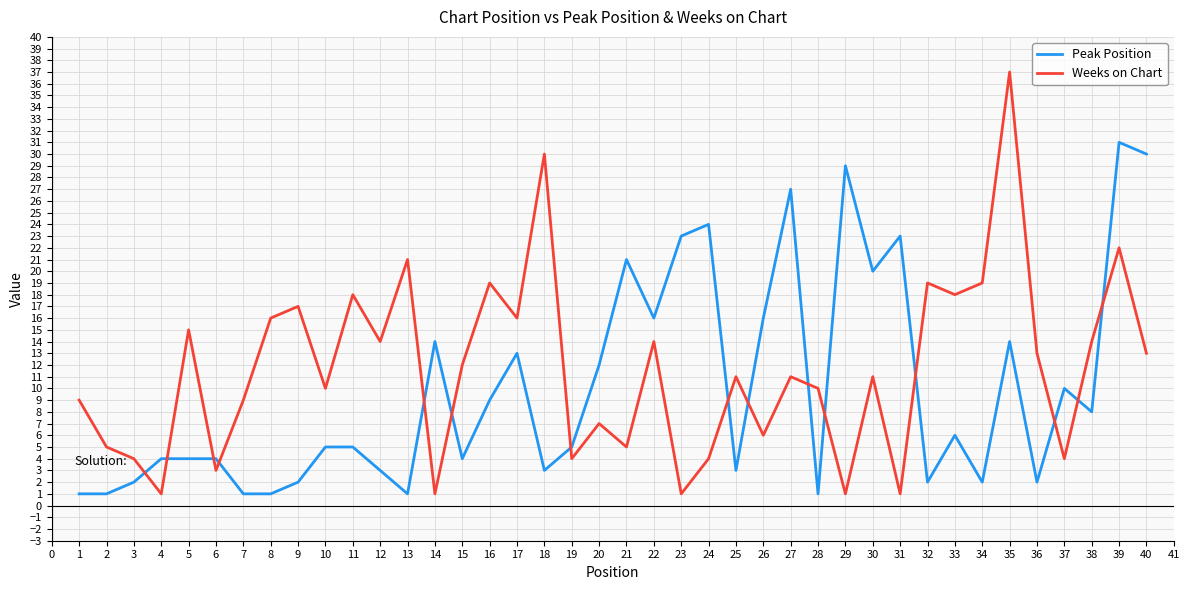

Which series changed the most between 9 and 28?

Weeks on Chart